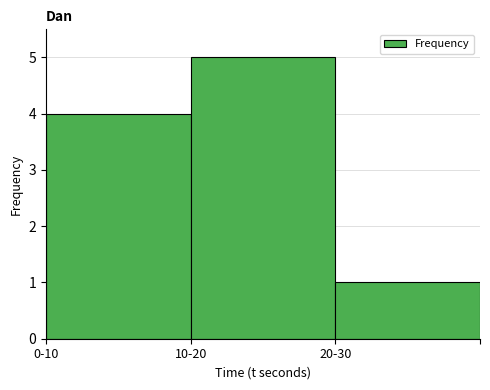

Reading right to left, transcribe all the data shown in this chart.

20-30=1	10-20=5	0-10=4